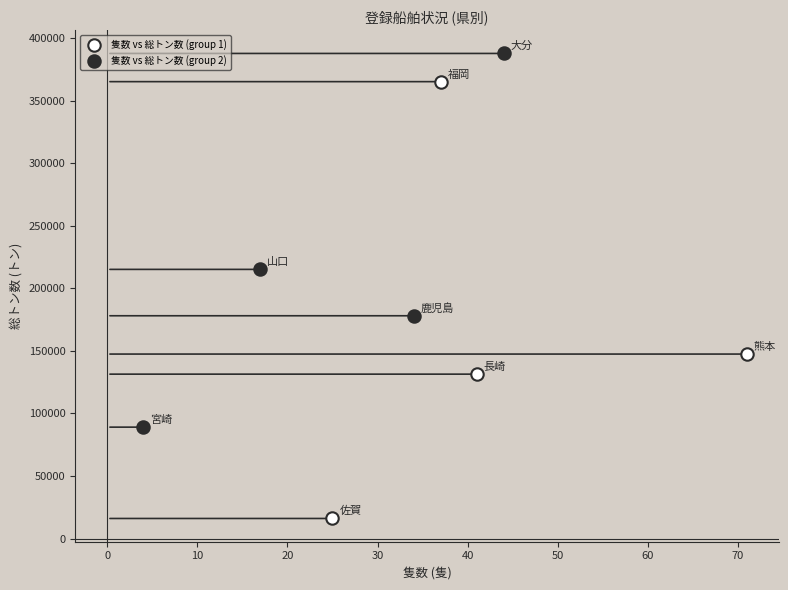

Which series has the widest spread of Y values?

隻数 vs 総トン数 (group 1)